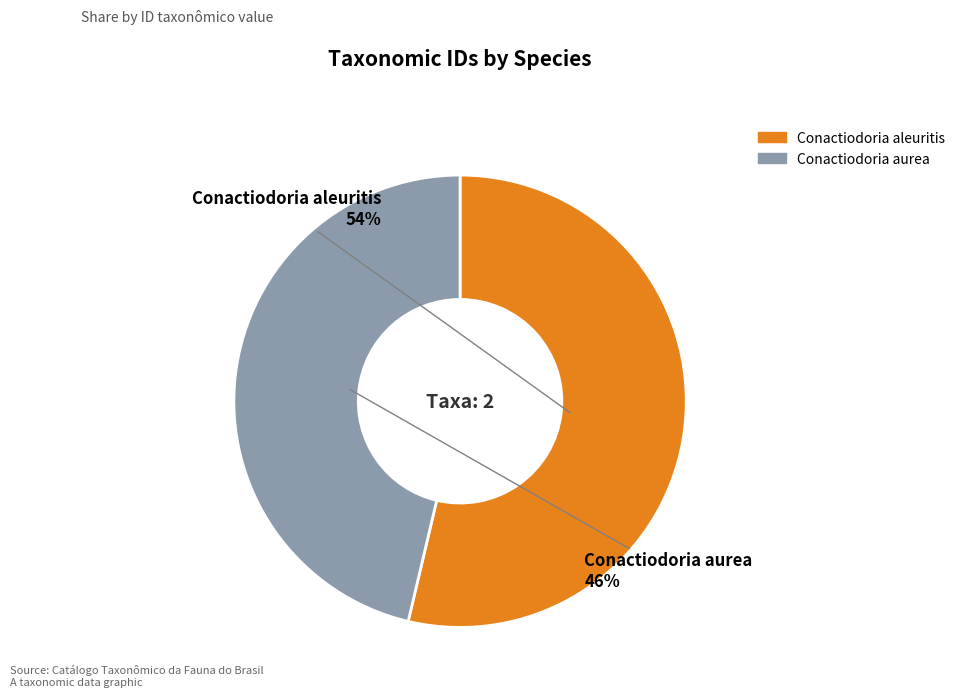

Which slice is the smallest?

Conactiodoria aurea